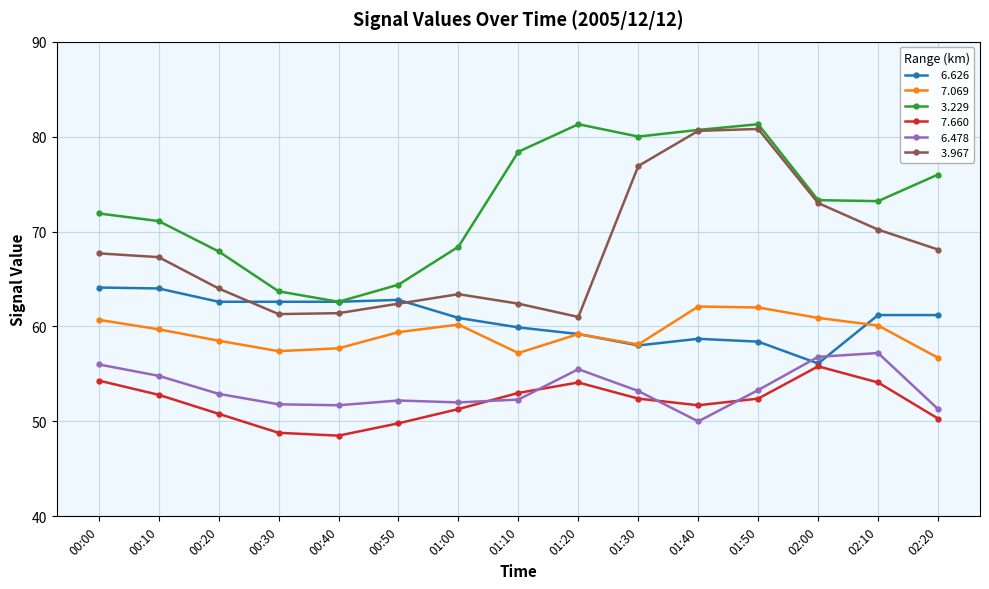

What is the minimum value shown in the chart?

48.5